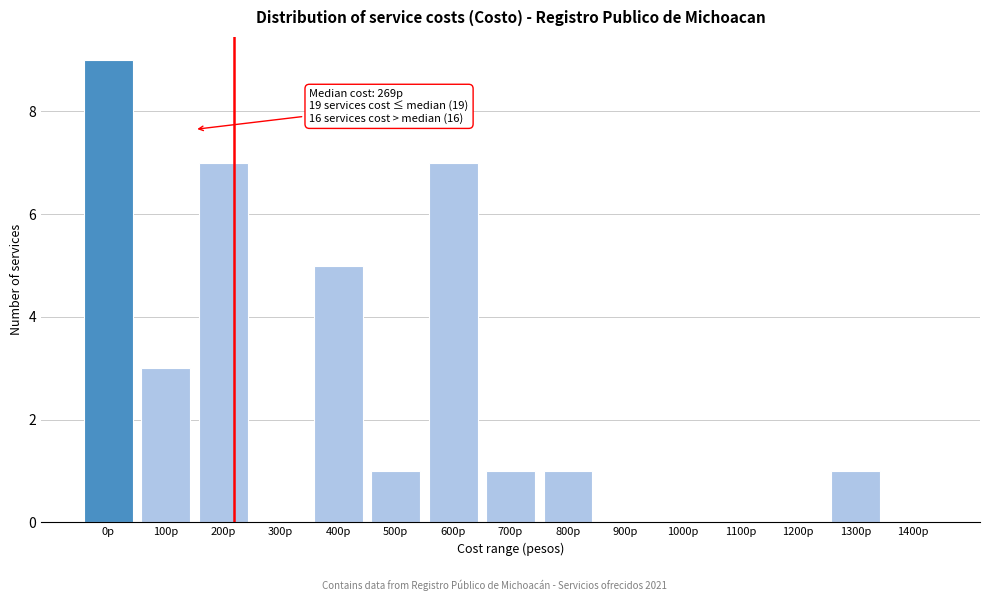

Reading left to right, extract all data points from this chart.

0p=9	100p=3	200p=7	300p=0	400p=5	500p=1	600p=7	700p=1	800p=1	900p=0	1000p=0	1100p=0	1200p=0	1300p=1	1400p=0